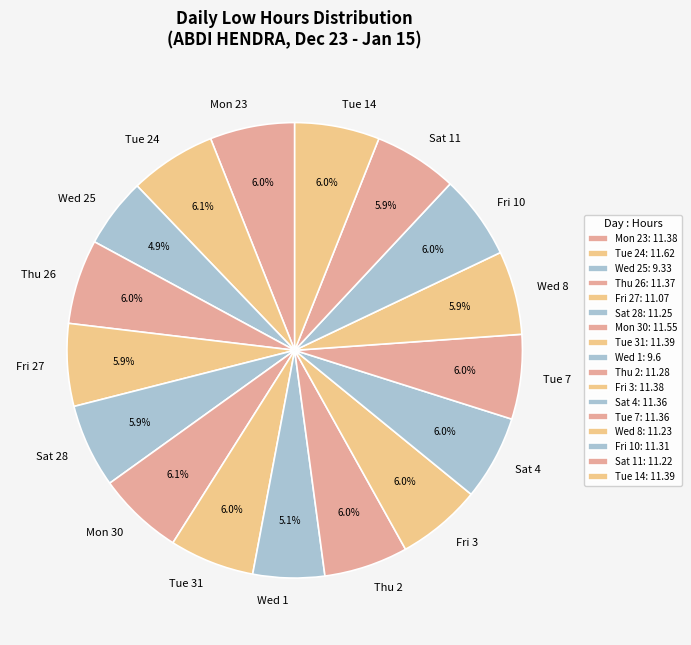

Is Mon 23 the majority of the pie?

No